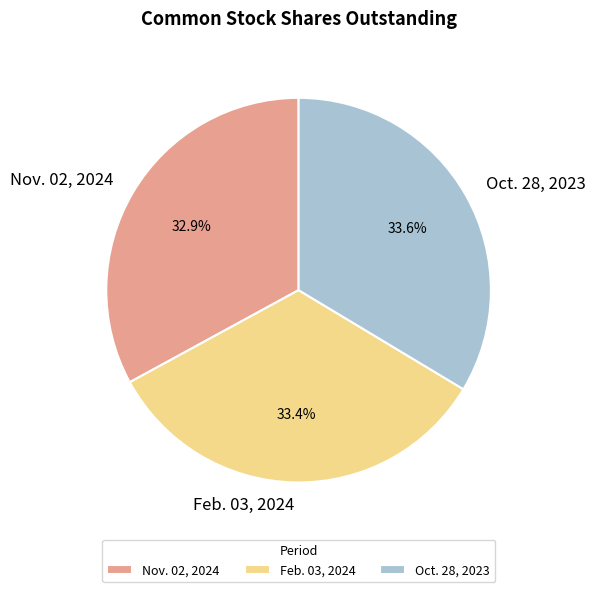

To the nearest percent, what portion does Nov. 02, 2024 represent?

33%